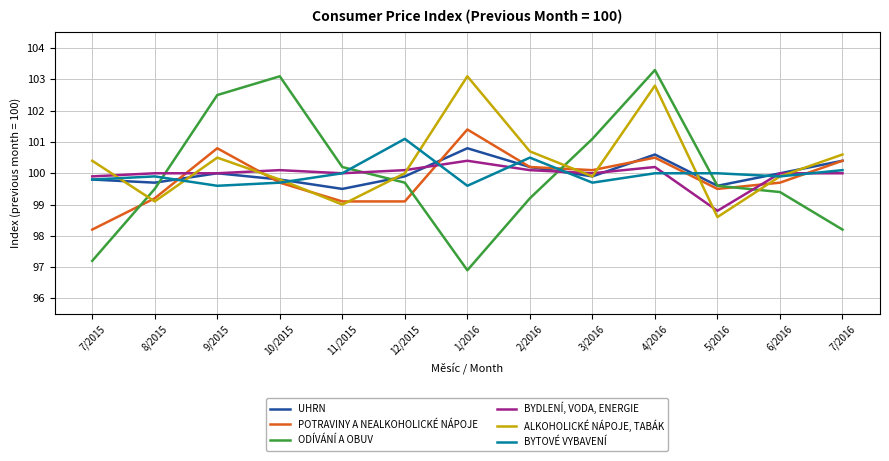

Where is ALKOHOLICKÉ NÁPOJE, TABÁK nearest to the value 100?

12/2015